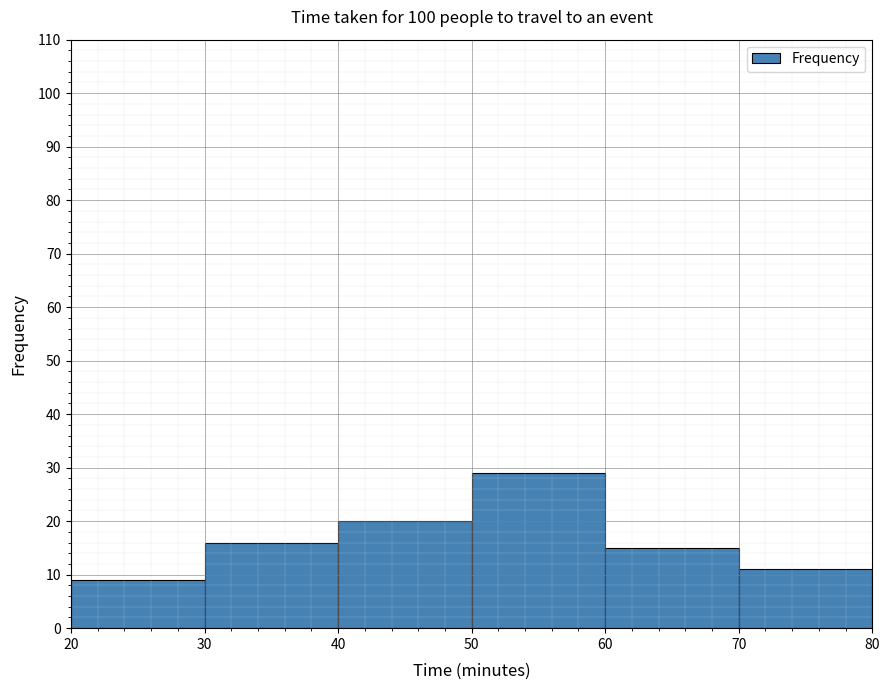

Reading left to right, transcribe this chart: for each bar, give the range it covers on the x-axis and its height. The values are not printed on the chart, so give them approximately, as read against the axis.

20 to 30: 9
30 to 40: 16
40 to 50: 20
50 to 60: 29
60 to 70: 15
70 to 80: 11